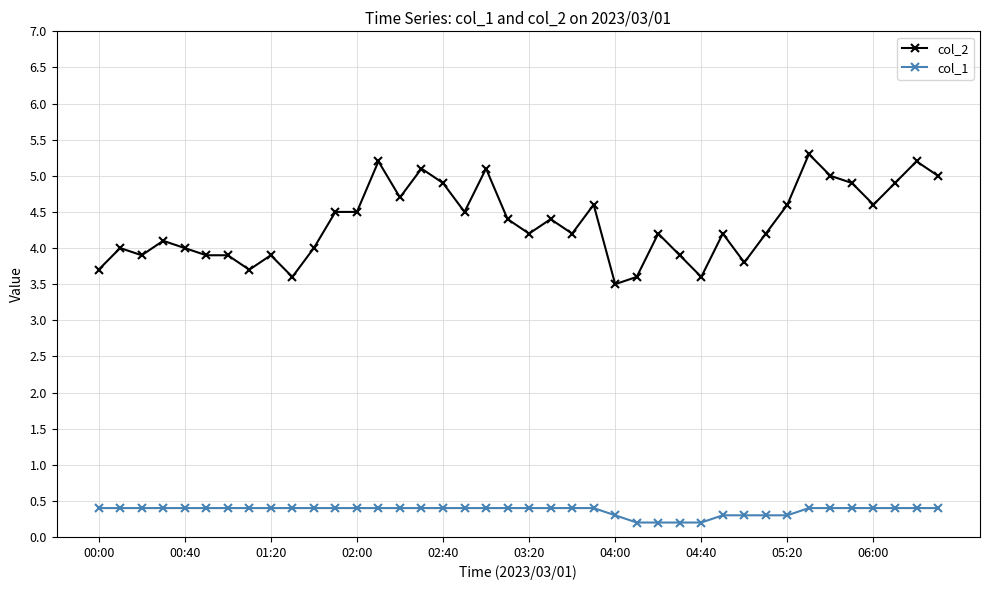

What is the sum of all col_2 values?

173.5